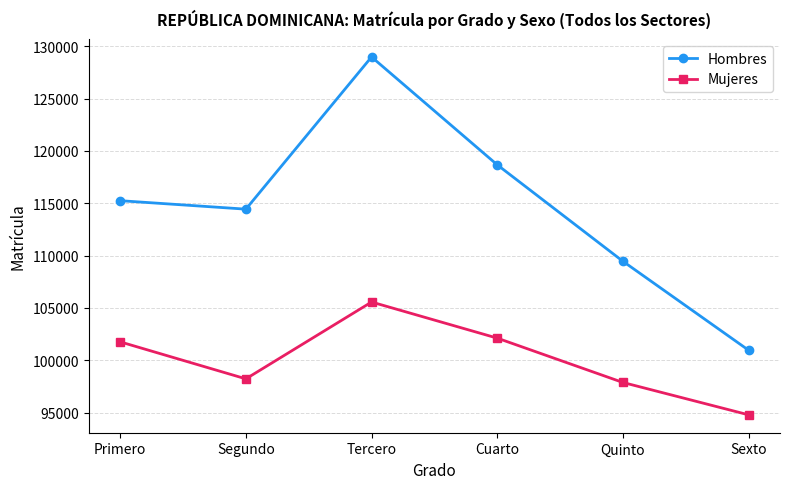

What position from the right is Tercero?

4